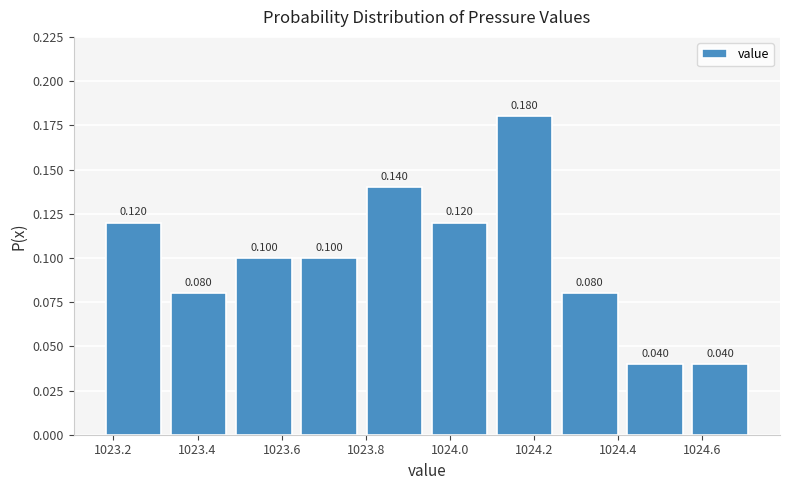

Reading left to right, transcribe this chart: for each bar, give the range it covers on the x-axis and its height. The bar edges are not printed on the chart, so give them approximately, as read against the axis.

1023.170 to 1023.325: 0.120
1023.325 to 1023.480: 0.080
1023.480 to 1023.635: 0.100
1023.635 to 1023.790: 0.100
1023.790 to 1023.945: 0.140
1023.945 to 1024.100: 0.120
1024.100 to 1024.255: 0.180
1024.255 to 1024.410: 0.080
1024.410 to 1024.565: 0.040
1024.565 to 1024.720: 0.040